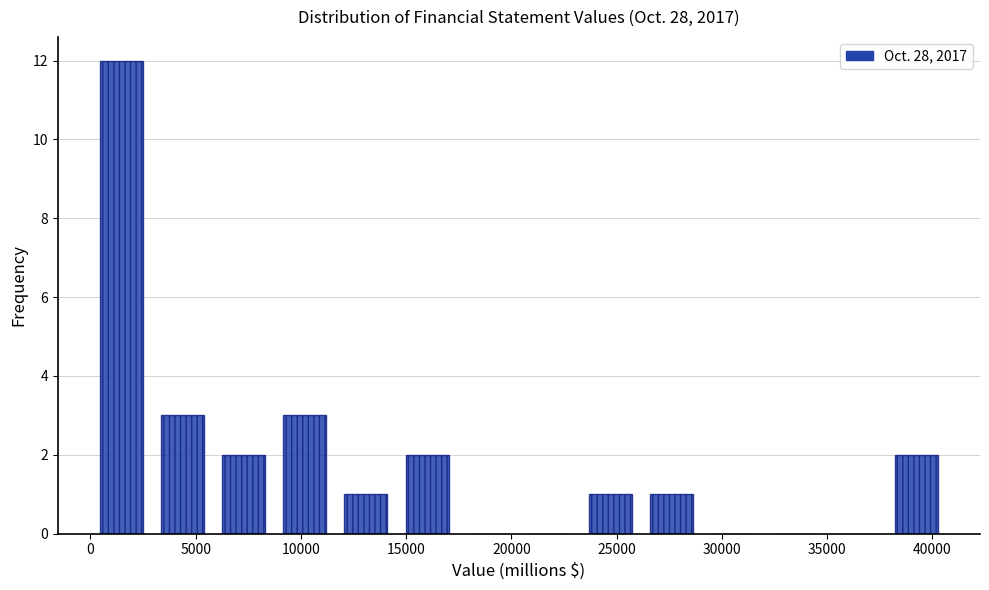

How tall is the bar that spans 26000 to 29000 on the x-axis? Neither the bar edges nor the heights are printed on the chart, so give them approximately, as read against the axes.

1